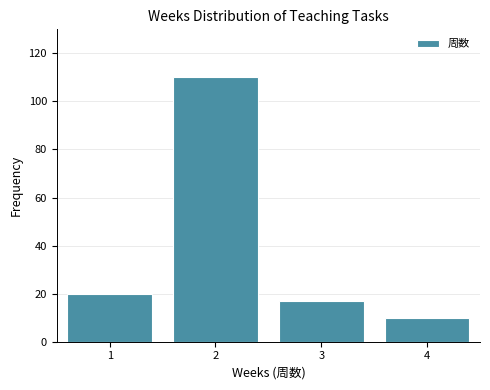

Reading left to right, list all the values displayed in this chart.

1=20	2=110	3=17	4=10